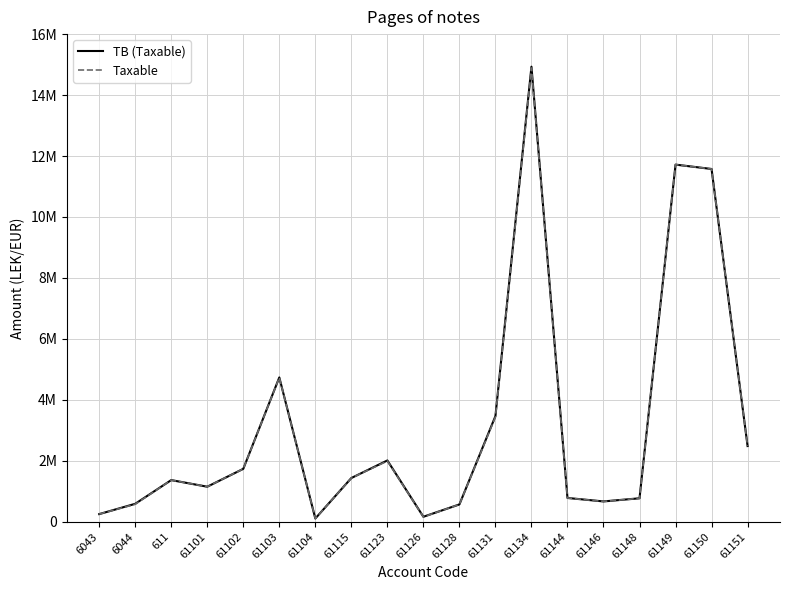

What is the difference between the highest and lowest values at 61131?

28000.0